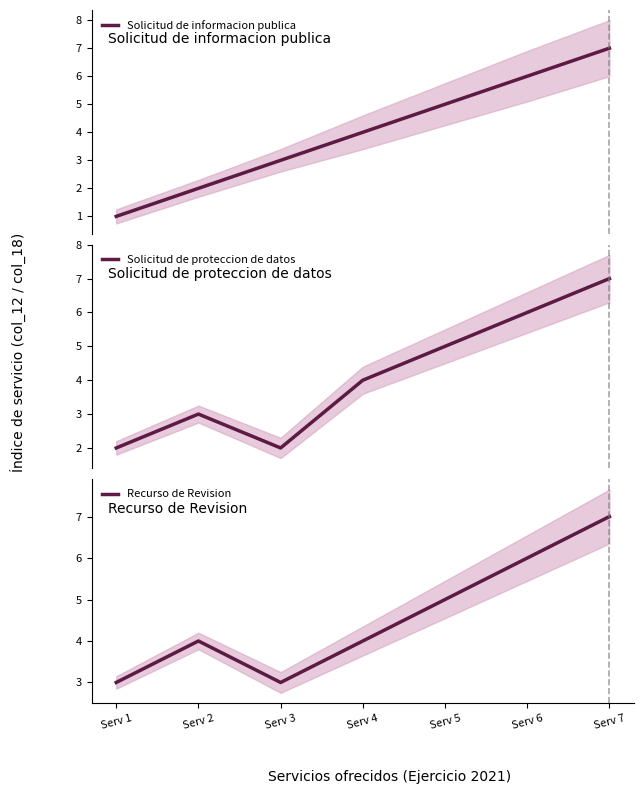

Which series has the largest total across all categories?

Recurso de Revision